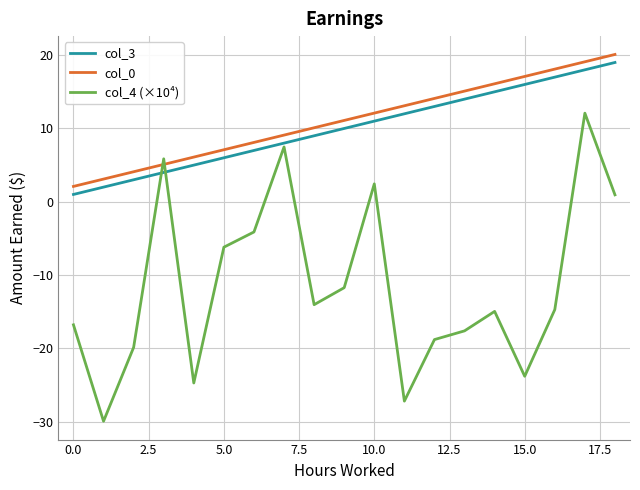

Which series ends up on top after the final intersection of col_4 (×10⁴) and col_0?

col_0